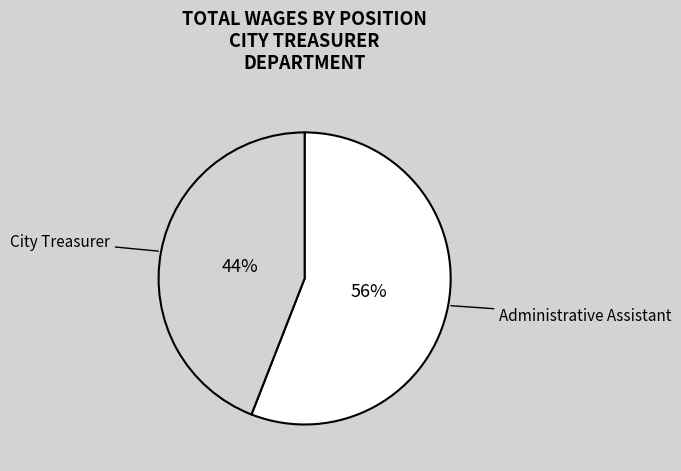

Rank the categories by value from lowest to highest.

City Treasurer, Administrative Assistant